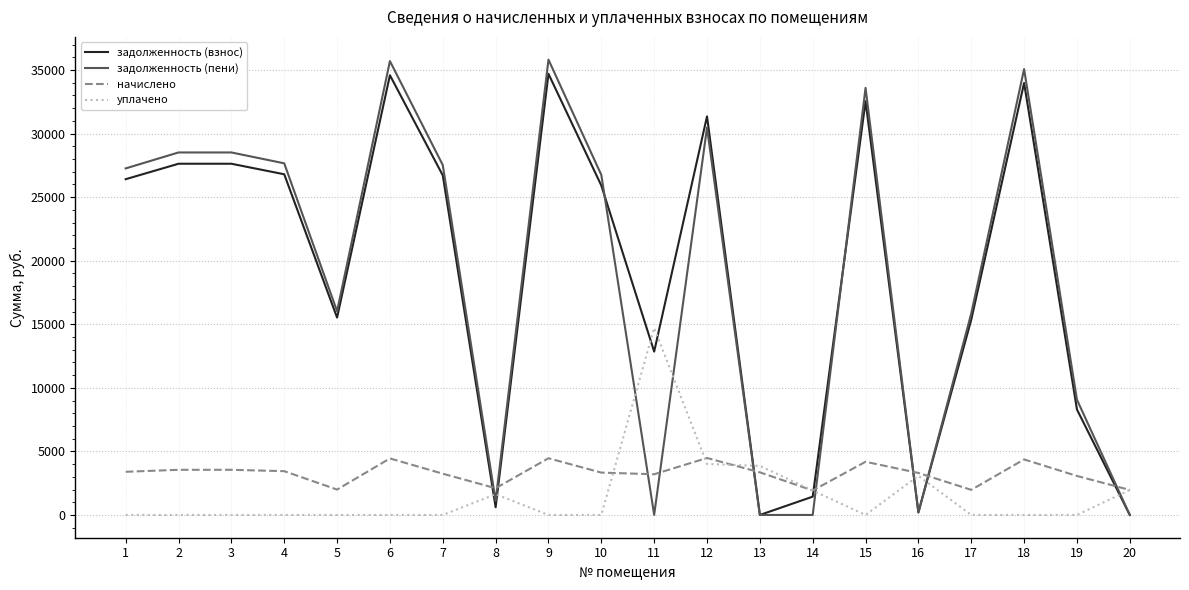

The value of задолженность (пени) at 4 is 45532.1. True or false?

False